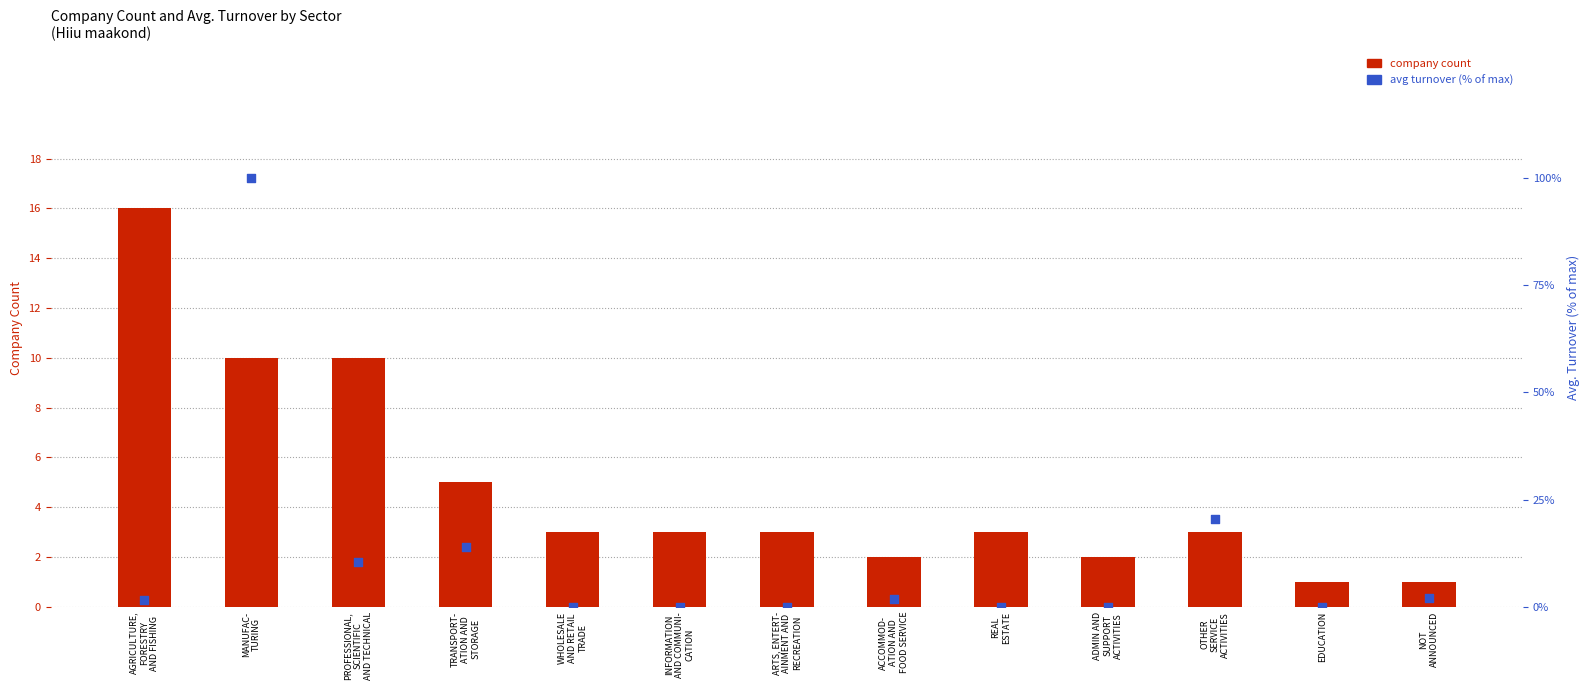

What are all the series names shown in the legend?

company count, avg turnover (% of max)